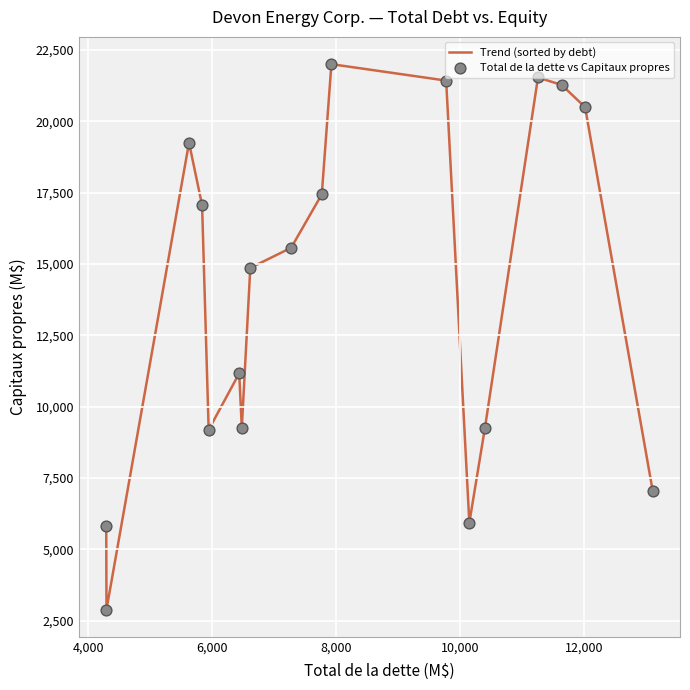

What is the difference between the maximum and minimum values?

19121